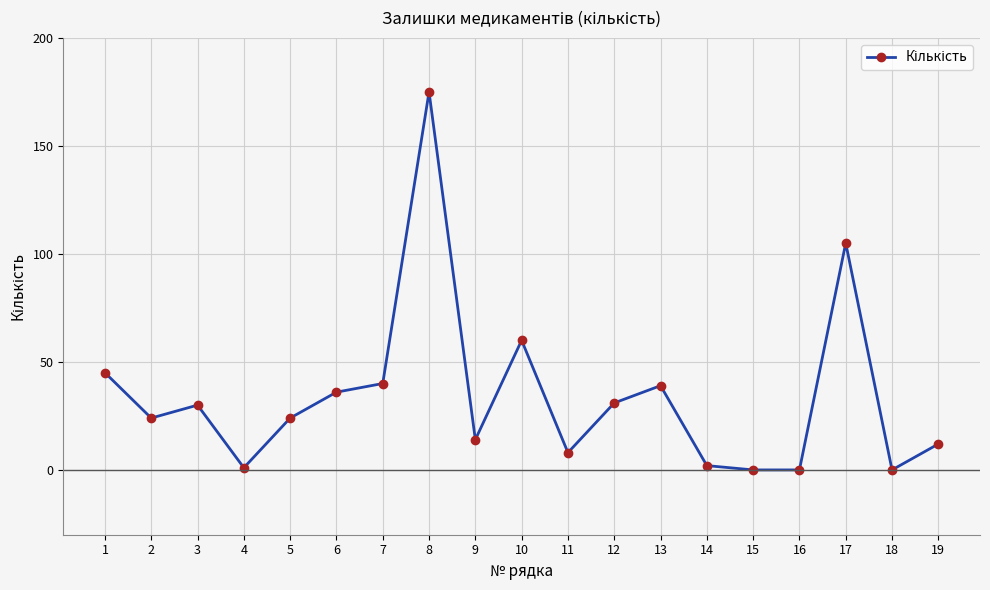

What is the change in value from 8 to 18?

-175